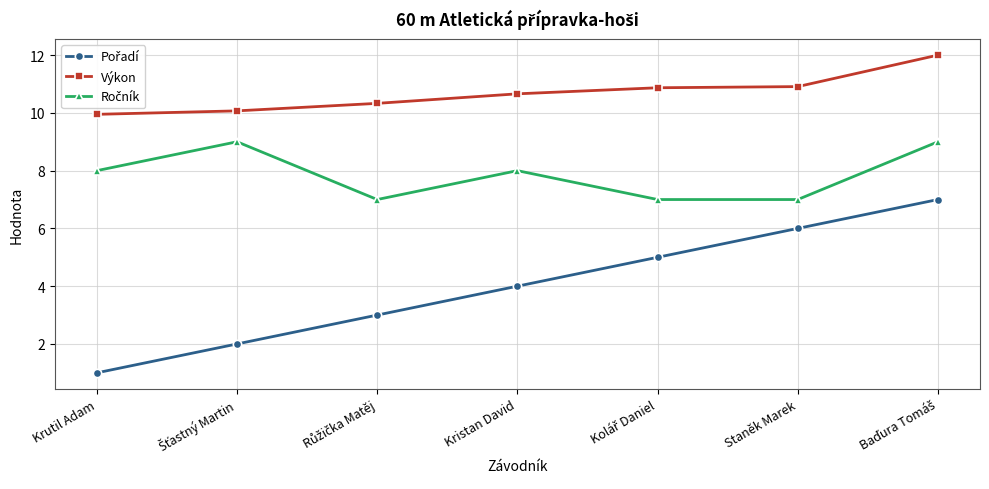

Which series has the largest total across all categories?

Výkon